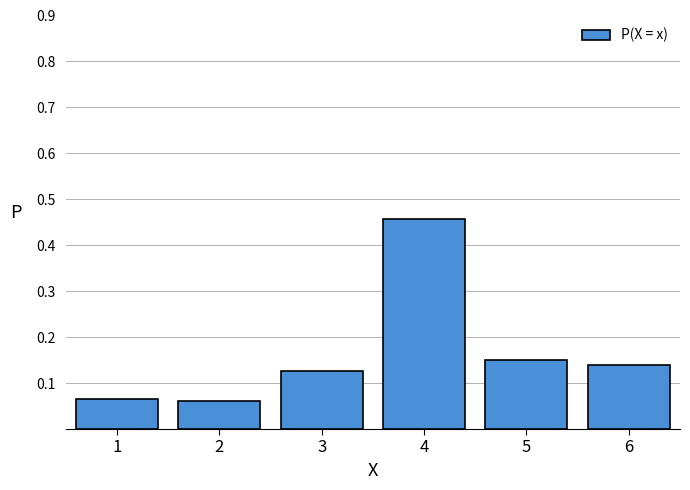

True or false: the data shows 0.2 at 3.

False